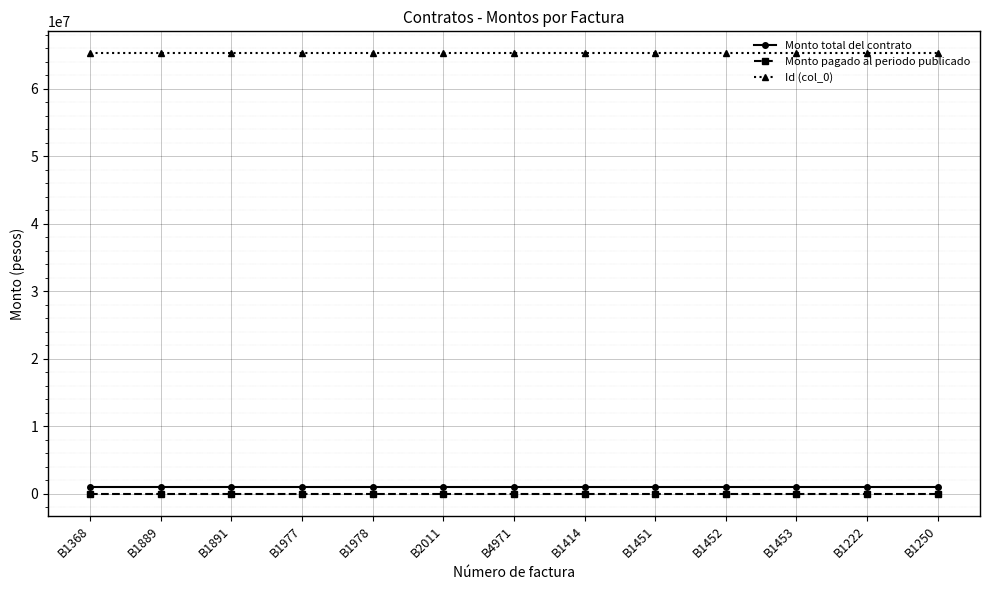

What is the label of the 8th point from the right?

B2011